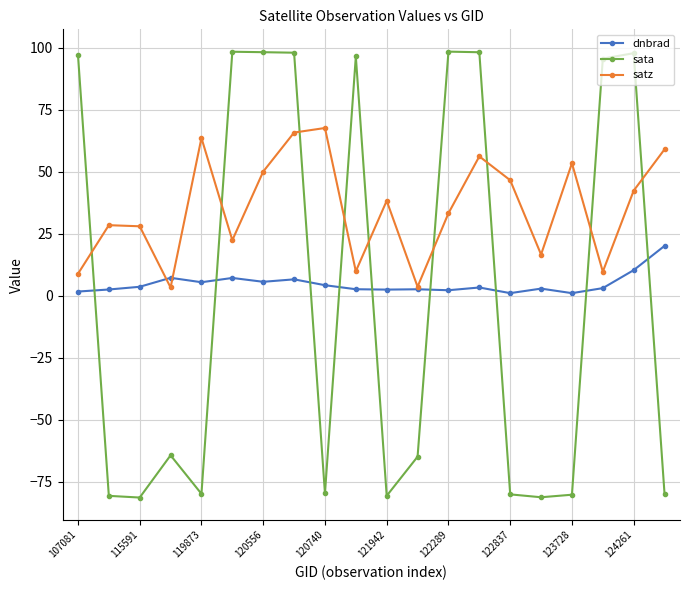

Which series has the largest range (max minus min)?

sata